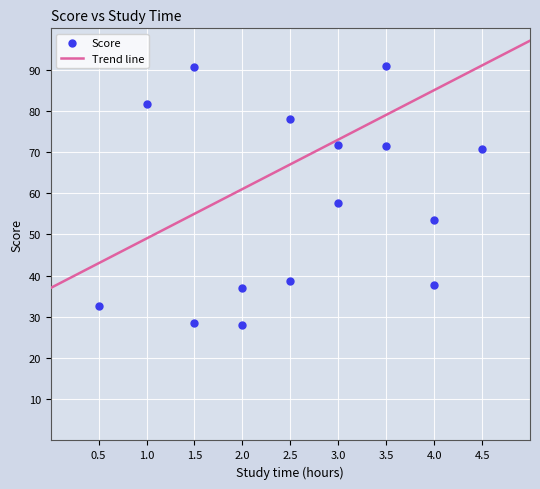

What is the range of X values (max minus min)?

4.0